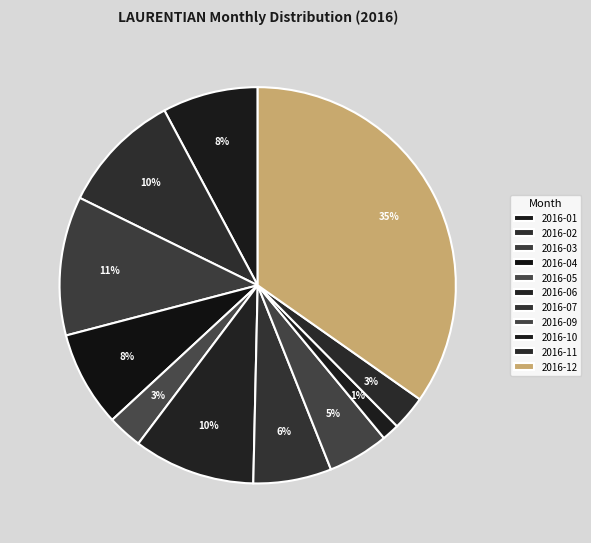

Is 2016-01 the majority of the pie?

No